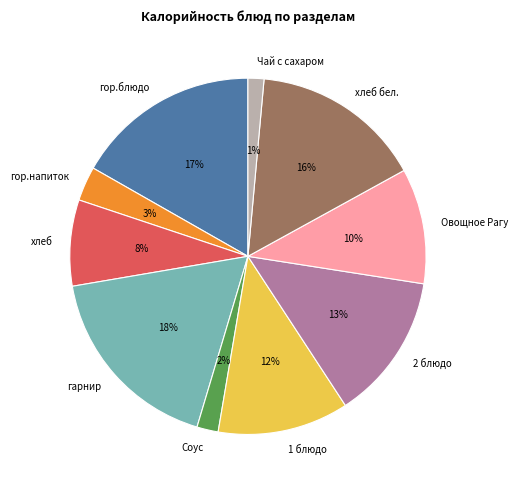

Approximately how many times larger is the value at гор.напиток compared to гор.блюдо?

0.2